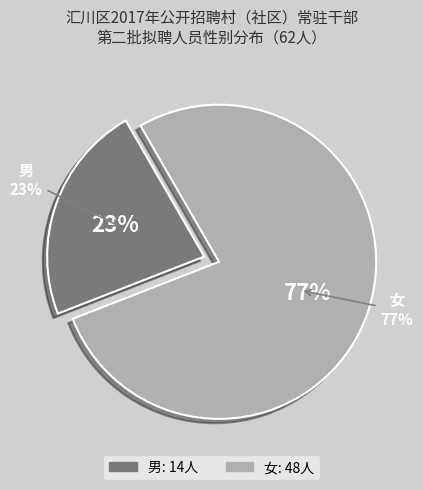

Is it true that 男 is 23% of the pie?

True